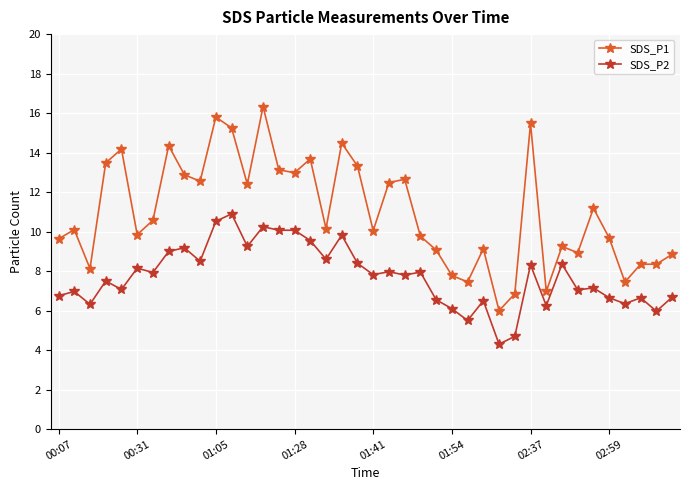

True or false: SDS_P2 has more than 2 points higher than both neighbors.

True